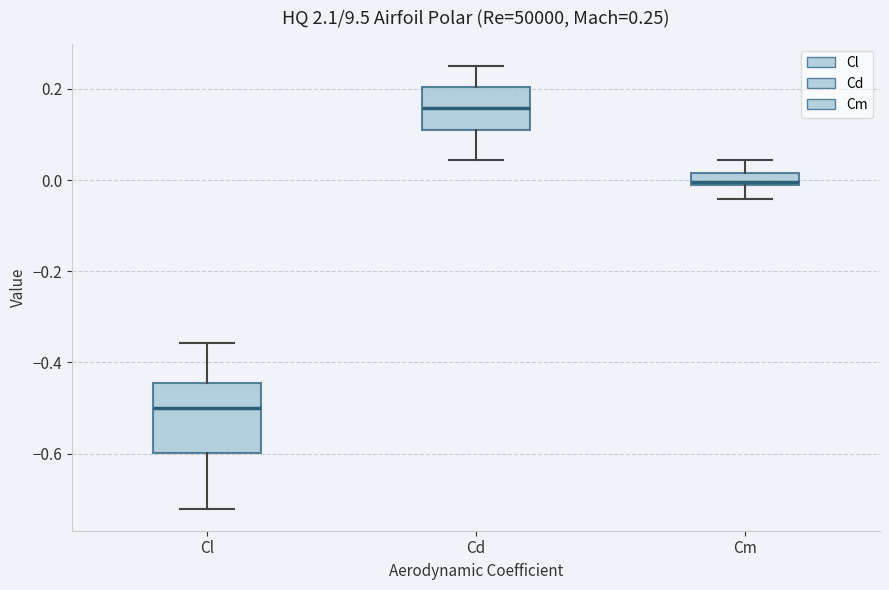

Comparing the boxes themselves (not the whiskers), which one is the tallest?

Cl